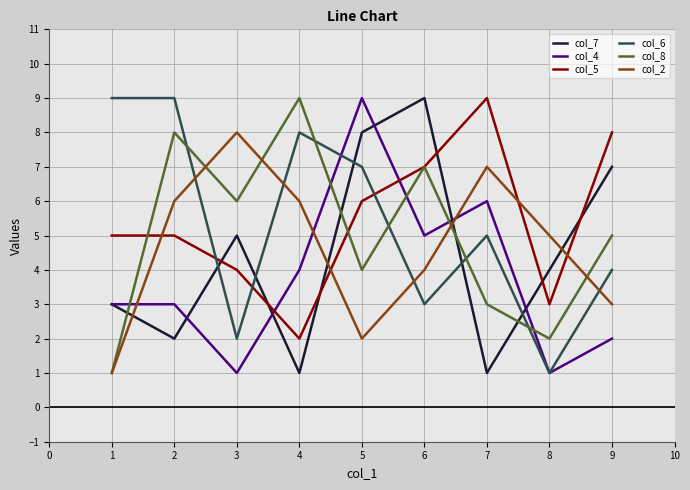

Where does the col_7 series first go above 4?

3